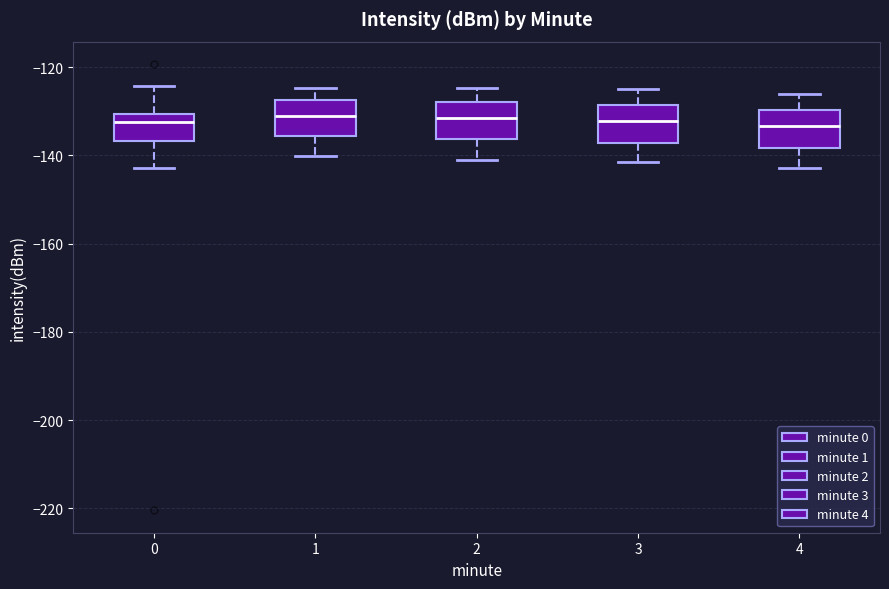

Reading left to right, transcribe this box plot: for each box, give where its median line is, the range the box spans, and where its two whiskers end, as read against the y-axis. The values are not printed on the chart, so give them approximately, as read against the axis.

0: median -132, box -136 to -130, whiskers -142 to -124
1: median -132, box -136 to -128, whiskers -140 to -124
2: median -132, box -136 to -128, whiskers -140 to -124
3: median -132, box -138 to -128, whiskers -142 to -124
4: median -134, box -138 to -130, whiskers -142 to -126